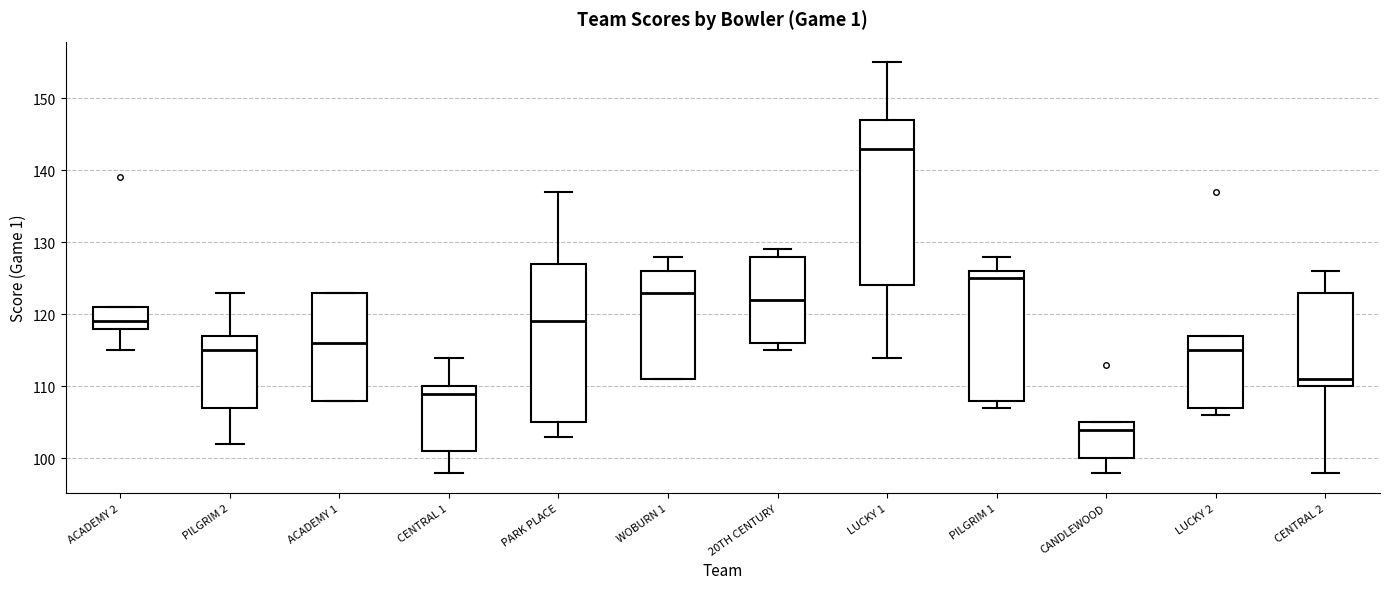

Reading left to right, read every box against the y-axis: the position of its median line, the range the box covers, and the ends of its whiskers. The values are not printed on the chart, so give them approximately, as read against the axis.

ACADEMY 2: median 119, box 118 to 121, whiskers 115 to 121
PILGRIM 2: median 115, box 107 to 117, whiskers 102 to 123
ACADEMY 1: median 116, box 108 to 123, whiskers 108 to 123
CENTRAL 1: median 109, box 101 to 110, whiskers 98 to 114
PARK PLACE: median 119, box 105 to 127, whiskers 103 to 137
WOBURN 1: median 123, box 111 to 126, whiskers 111 to 128
20TH CENTURY: median 122, box 116 to 128, whiskers 115 to 129
LUCKY 1: median 143, box 124 to 147, whiskers 114 to 155
PILGRIM 1: median 125, box 108 to 126, whiskers 107 to 128
CANDLEWOOD: median 104, box 100 to 105, whiskers 98 to 105
LUCKY 2: median 115, box 107 to 117, whiskers 106 to 117
CENTRAL 2: median 111, box 110 to 123, whiskers 98 to 126